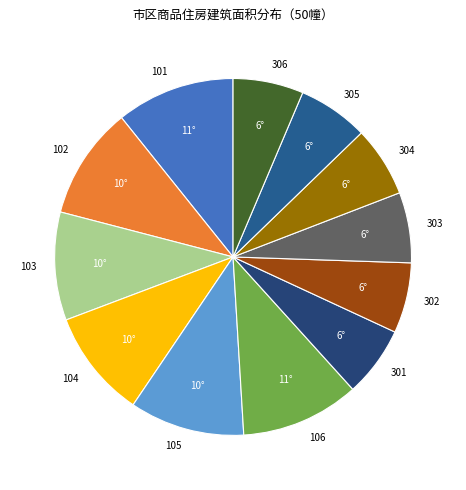

What is the ratio of the value at 105 to the value at 303?

1.6